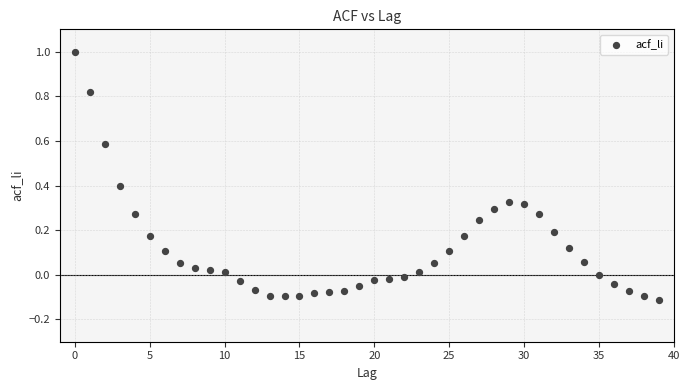

What is the range of Y values (max minus min)?

1.1